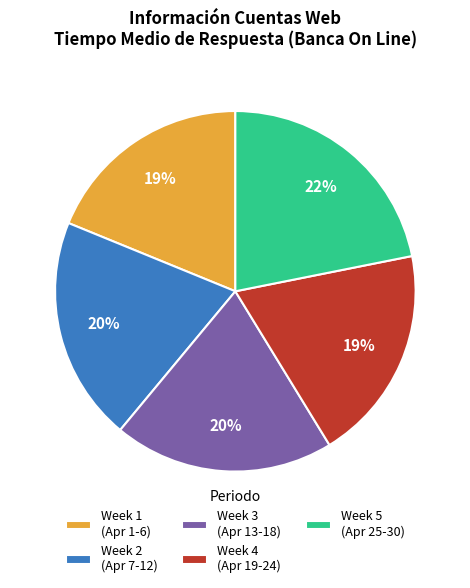

Is there a majority slice in this chart?

No